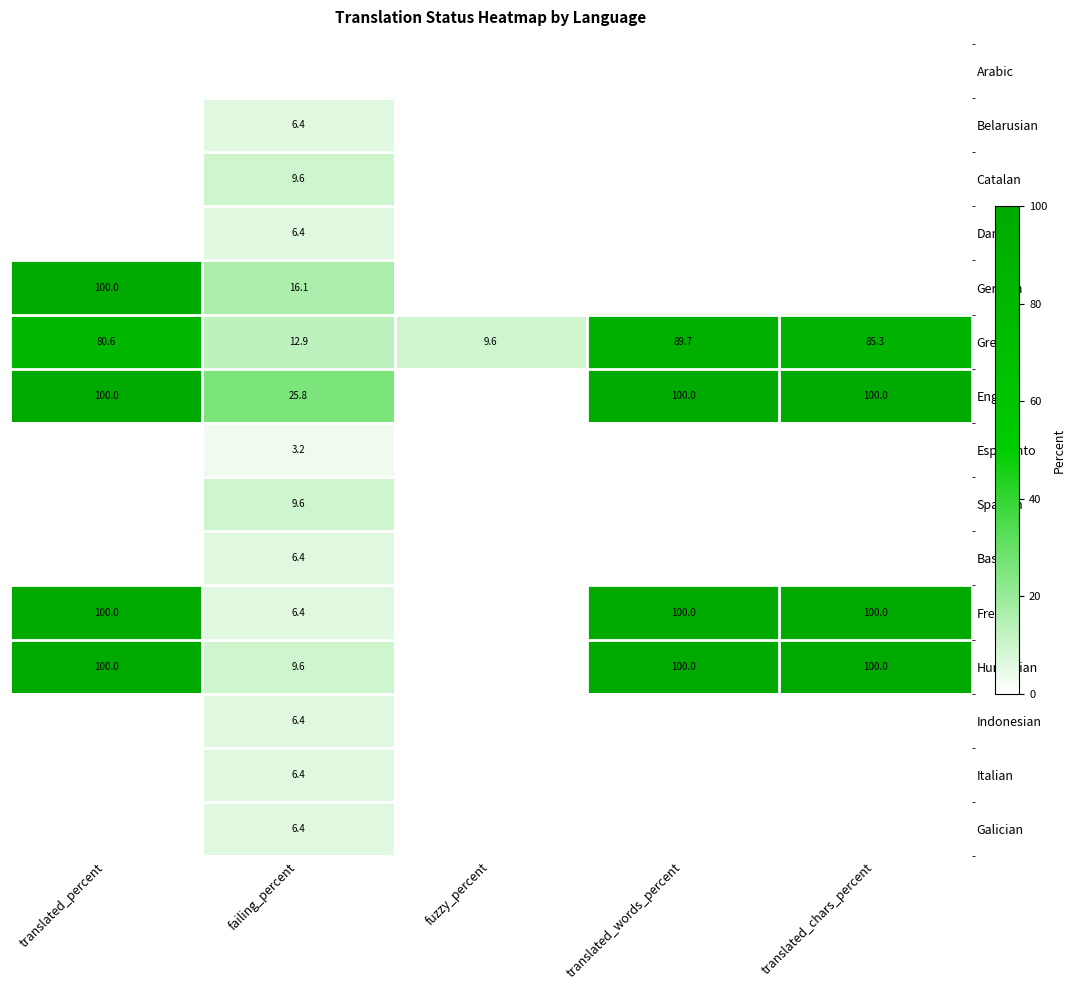

At which category is the sum across all series the highest?

translated_percent